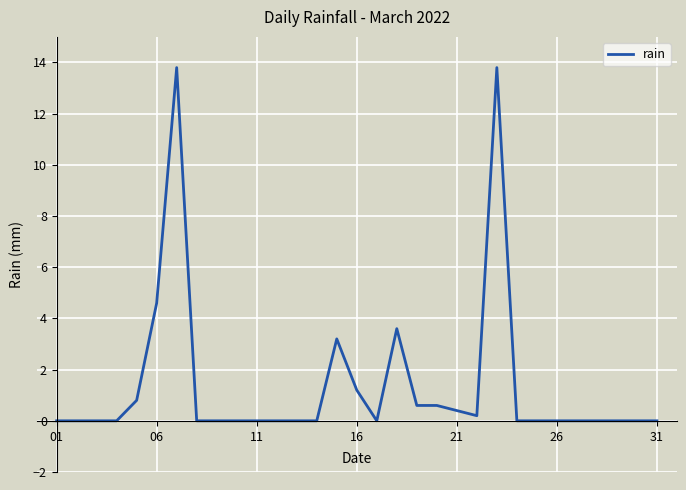

What is the greatest value displayed?

13.8